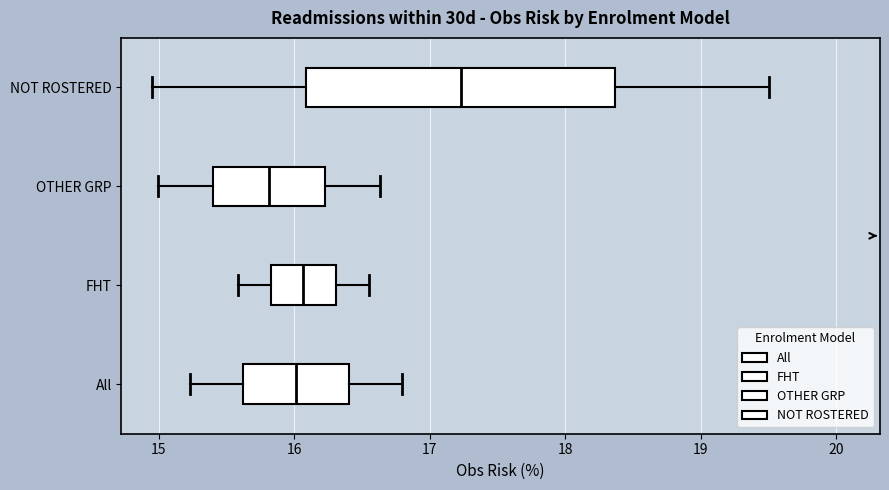

Where is the right edge of the box for OTHER GRP on the x-axis? The values are not printed on the chart, so give them approximately, as read against the axis.

16.2